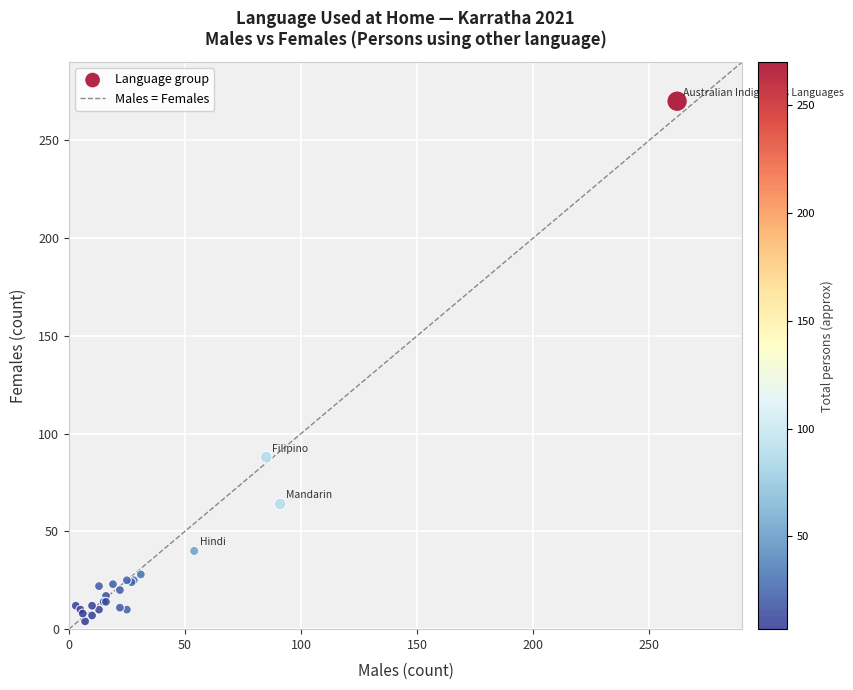

What Y value in the scatter plot is closest to 137?

88